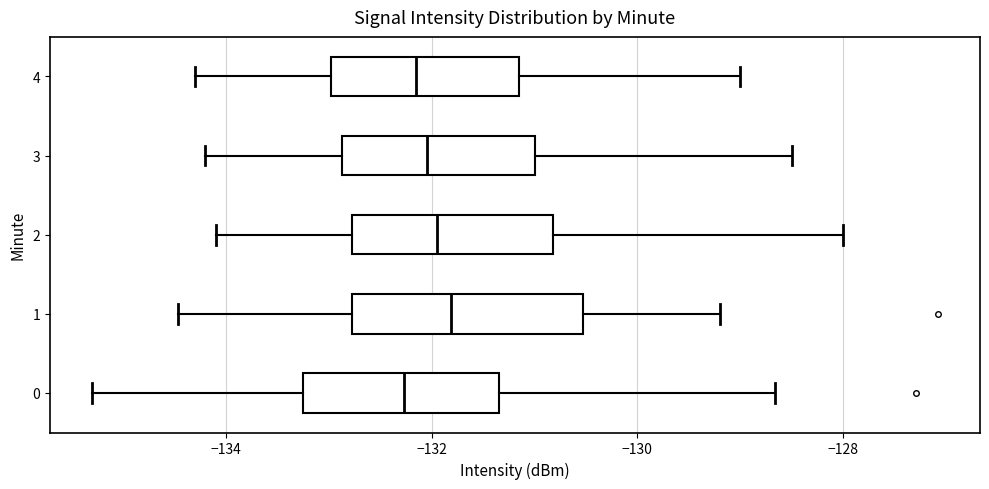

Where is the left edge of the box at y = 2 on the x-axis? The values are not printed on the chart, so give them approximately, as read against the axis.

-132.8